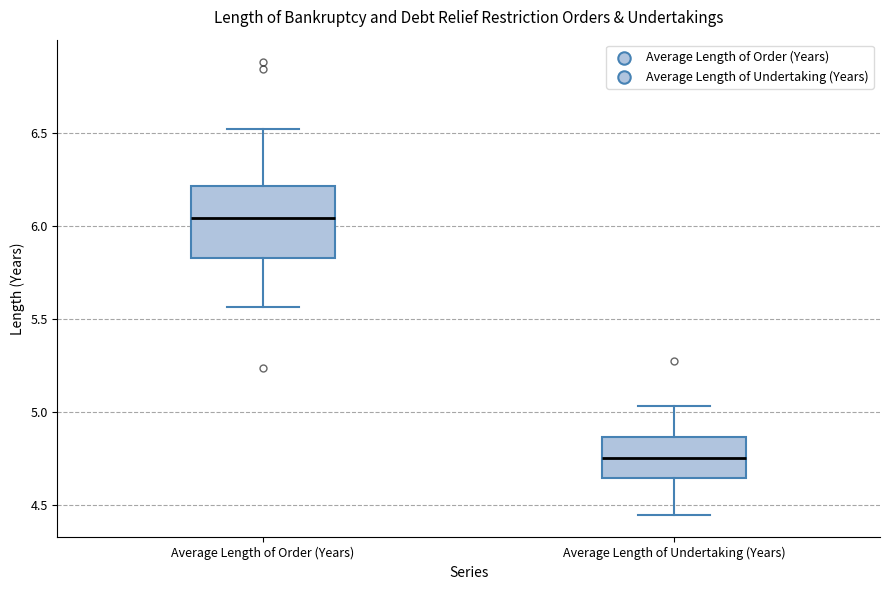

Which box is the tallest, from its lower edge to its upper edge?

Average Length of Order (Years)